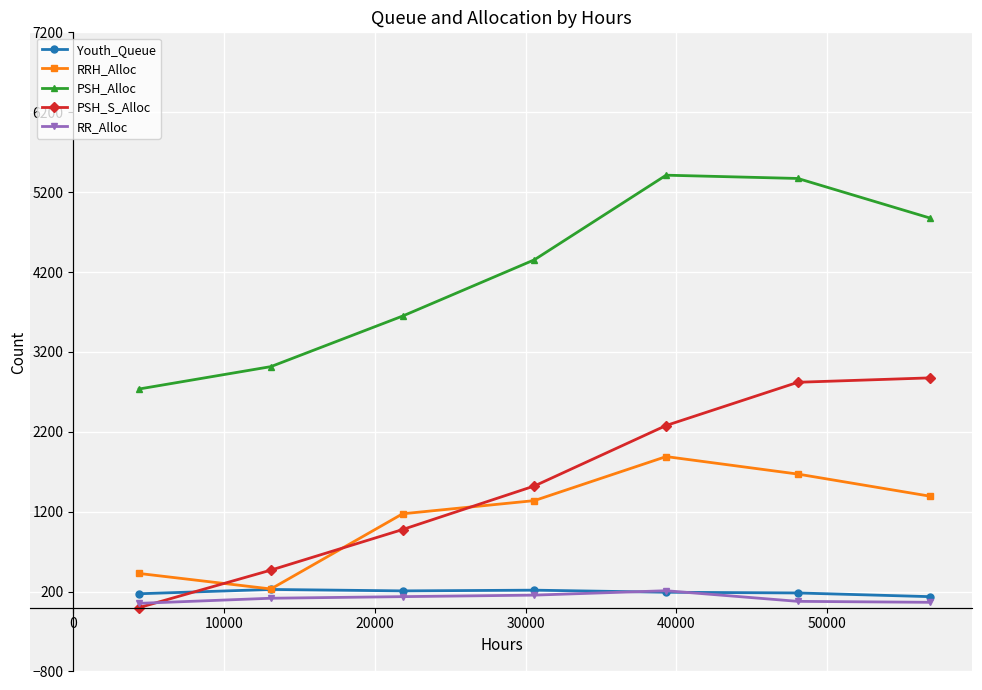

How many interior local peaks does the PSH_Alloc series have?

1